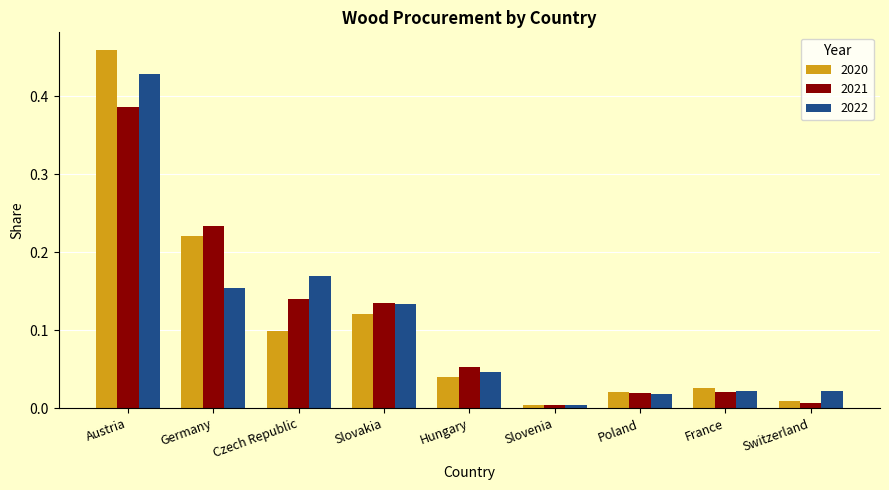

What is the sum of the 2021 values at Slovakia and Czech Republic?

0.3